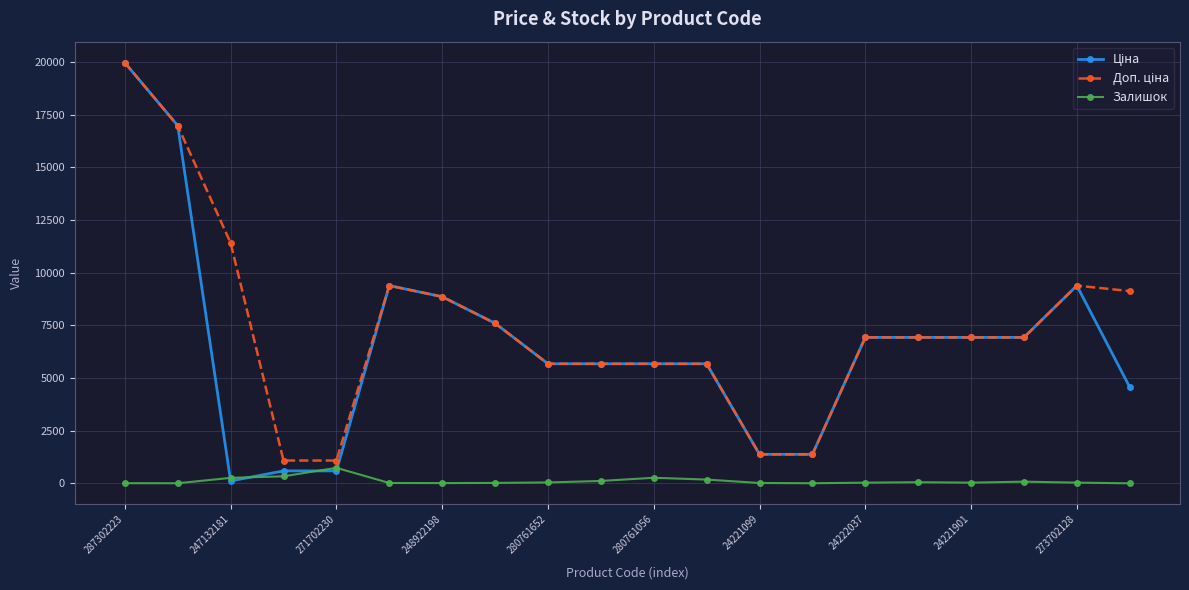

What is the maximum value shown in the chart?

19964.2